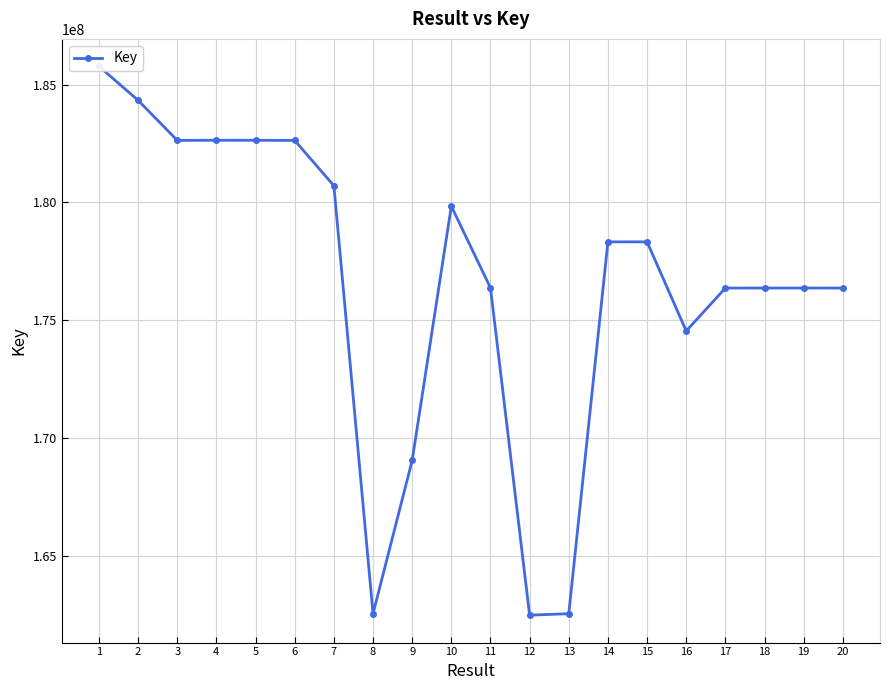

How many lines are shown in the chart?

1